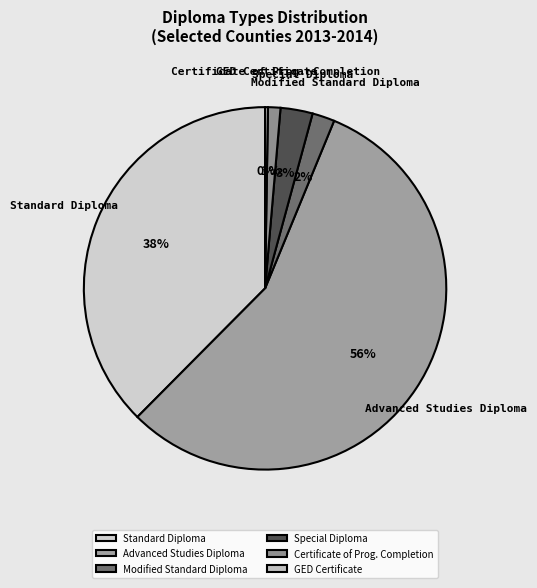

To the nearest percent, what percentage of the pie is Standard Diploma?

38%